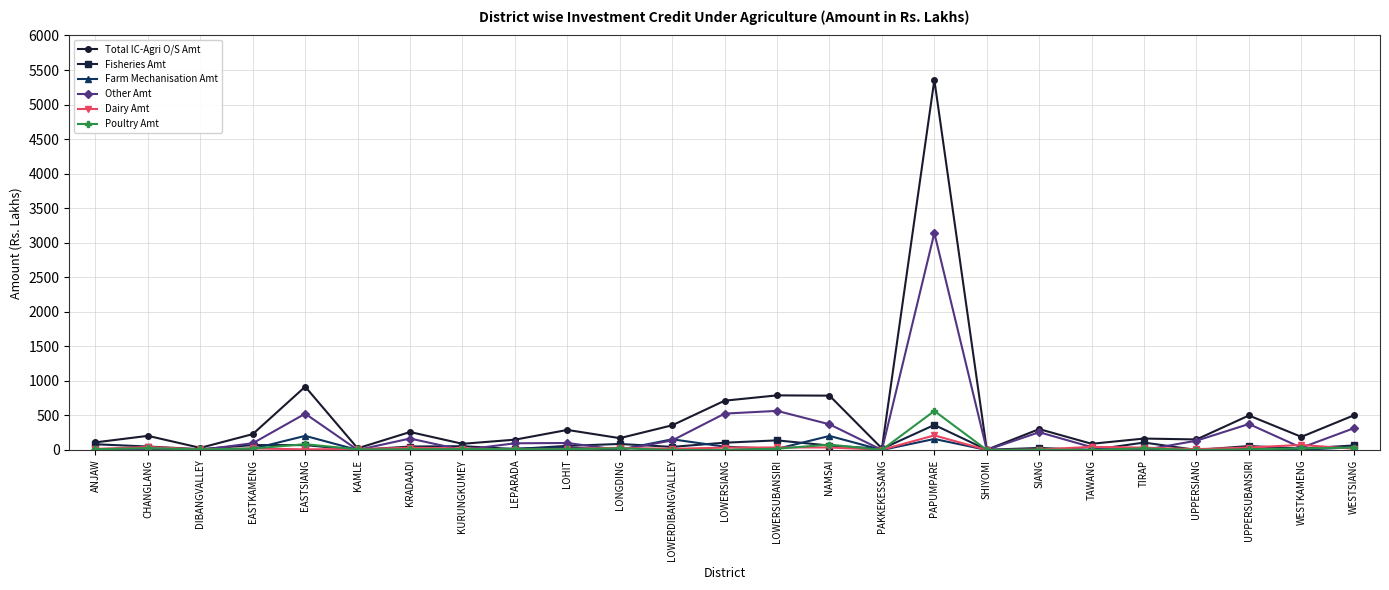

What is the highest value of the Farm Mechanisation Amt series?

204.2